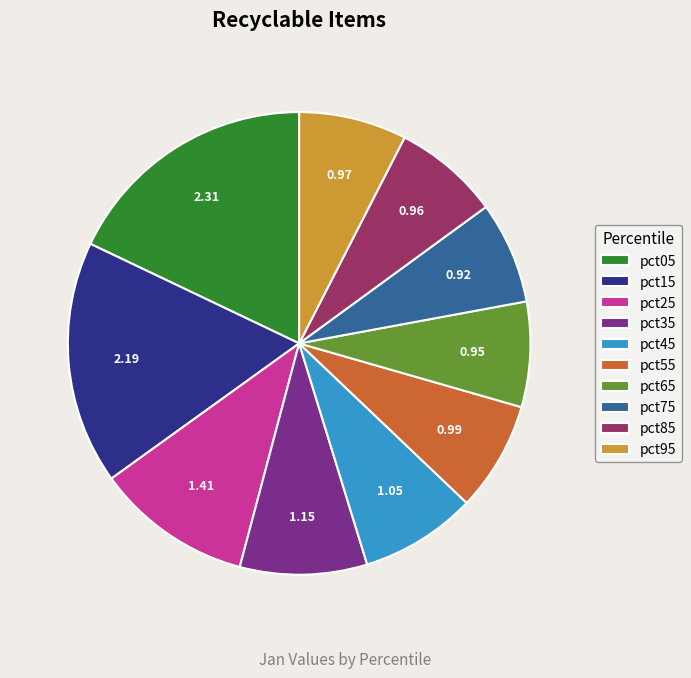

Does pct65 represent more than half of the total?

No